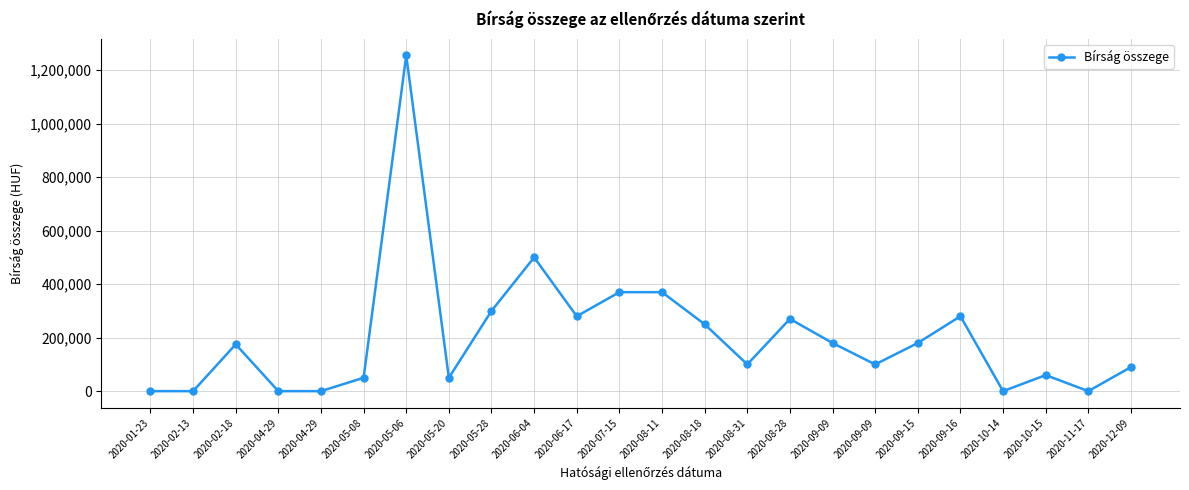

List the labels in order of value, smallest first.

2020-01-23, 2020-02-13, 2020-04-29, 2020-04-29, 2020-10-14, 2020-11-17, 2020-05-08, 2020-05-20, 2020-10-15, 2020-12-09, 2020-08-31, 2020-09-09, 2020-02-18, 2020-09-09, 2020-09-15, 2020-08-18, 2020-08-28, 2020-06-17, 2020-09-16, 2020-05-28, 2020-07-15, 2020-08-11, 2020-06-04, 2020-05-06